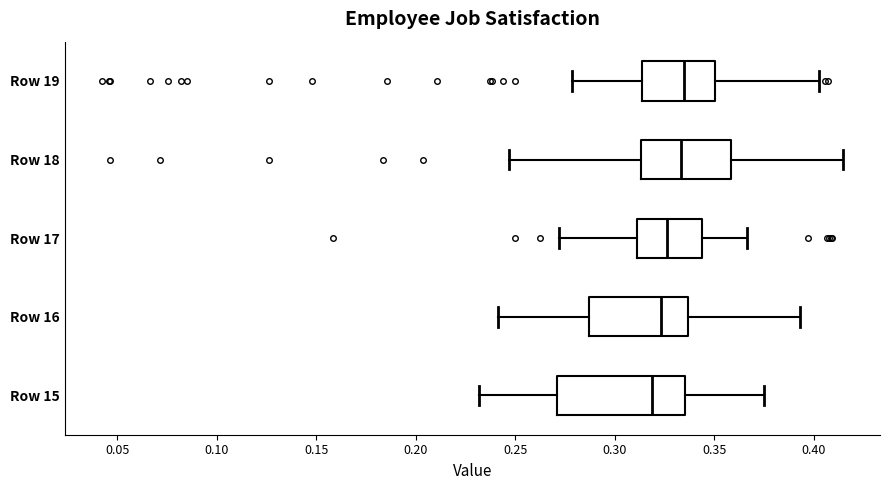

Which box is the widest, from its left edge to its right edge?

Row 15